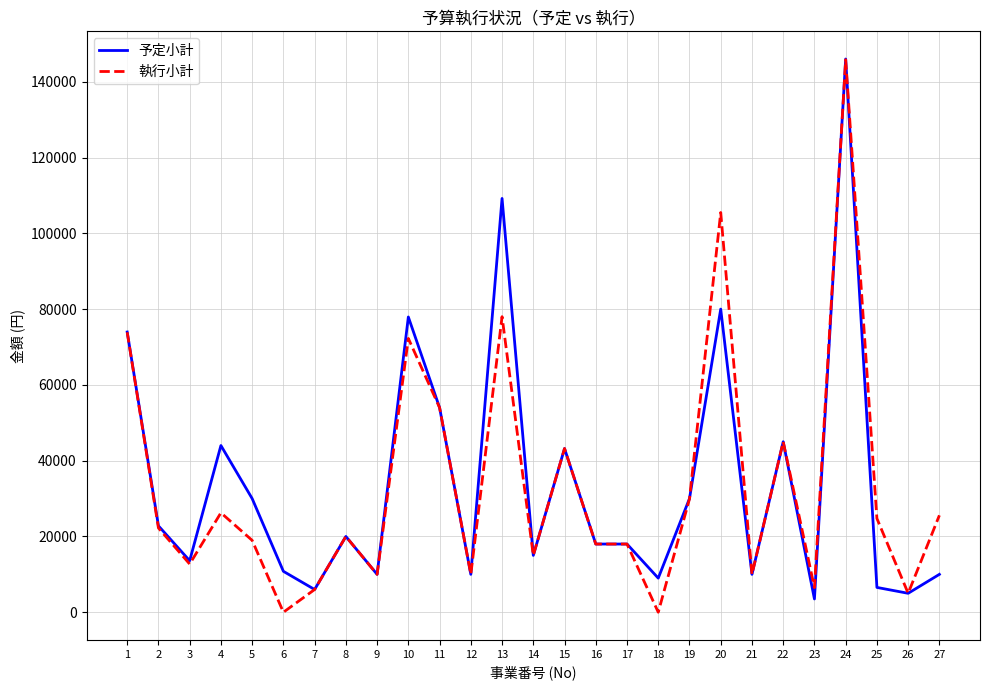

At 4, list the series in order from smallest to largest.

執行小計, 予定小計